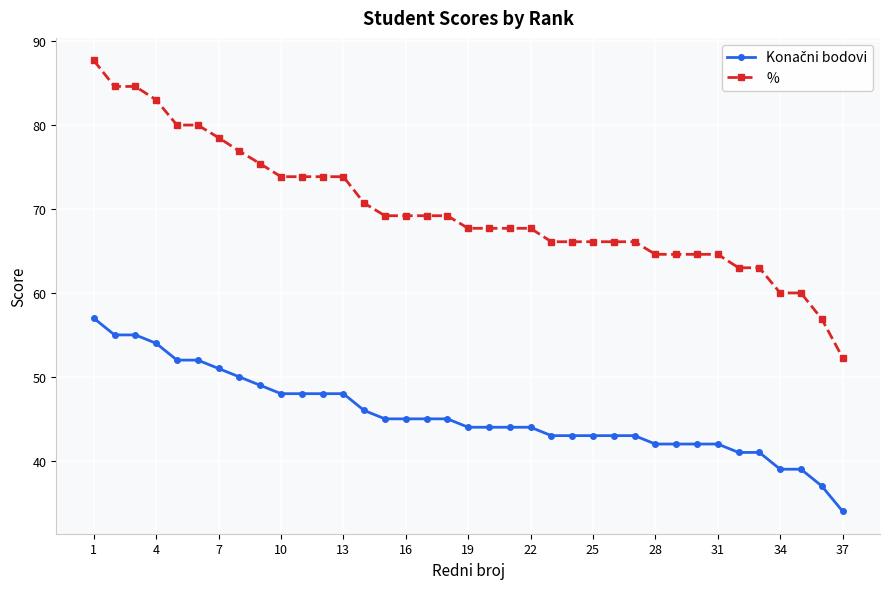

Which series has the largest range (max minus min)?

%